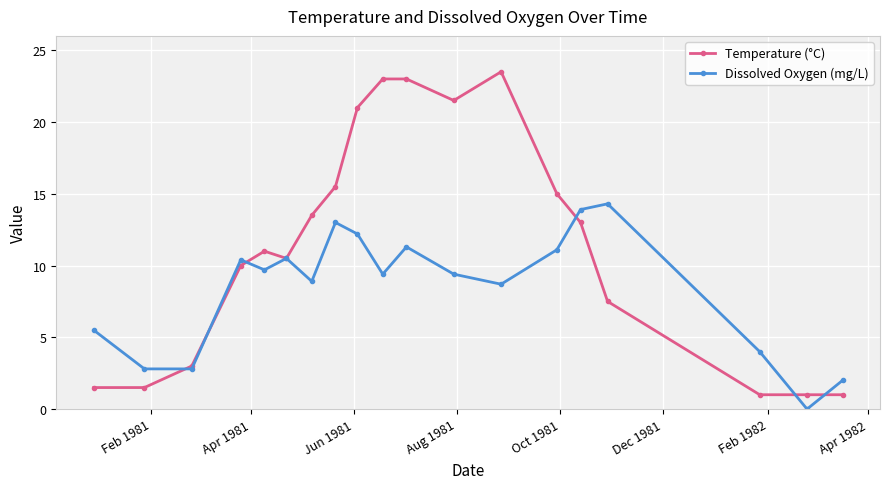

What is the value of the Temperature (°C) point at the 7th from the left?

13.5